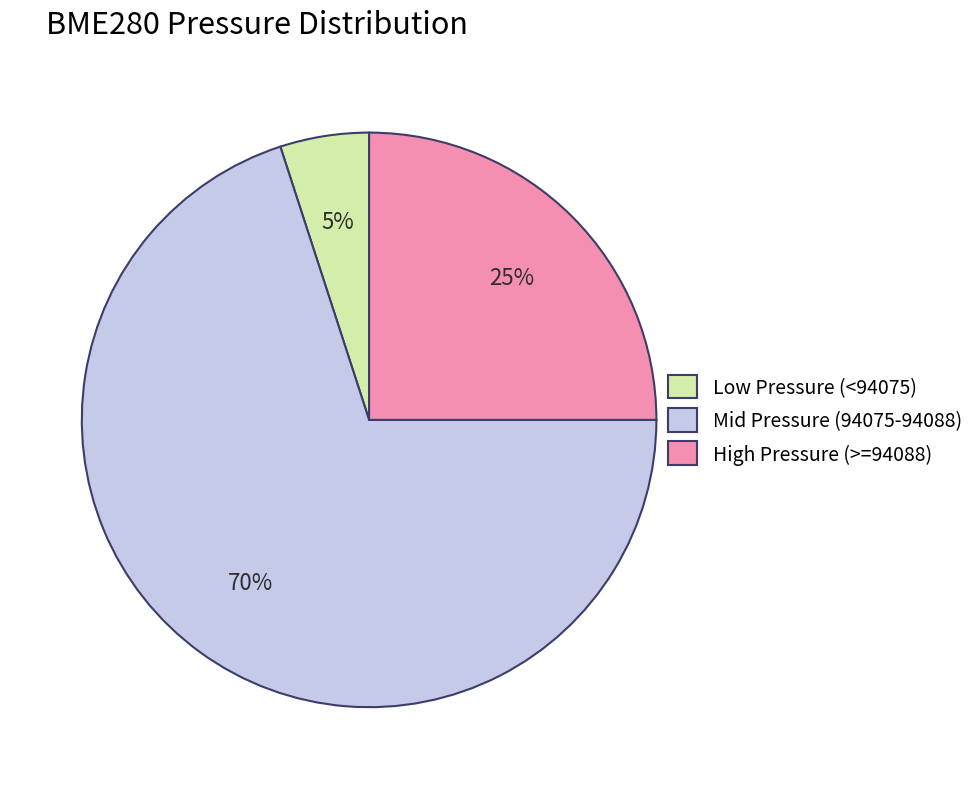

Which slice is the smallest?

Low Pressure (<94075)